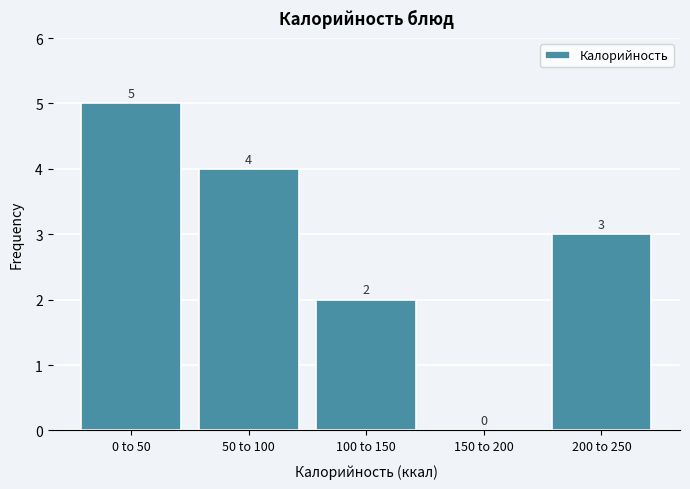

Reading right to left, list all the values displayed in this chart.

200 to 250=3	150 to 200=0	100 to 150=2	50 to 100=4	0 to 50=5